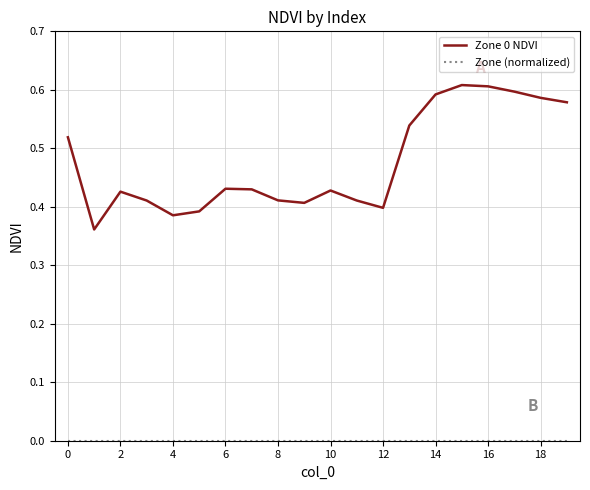

What is the sum of all Zone 0 NDVI values?

9.5